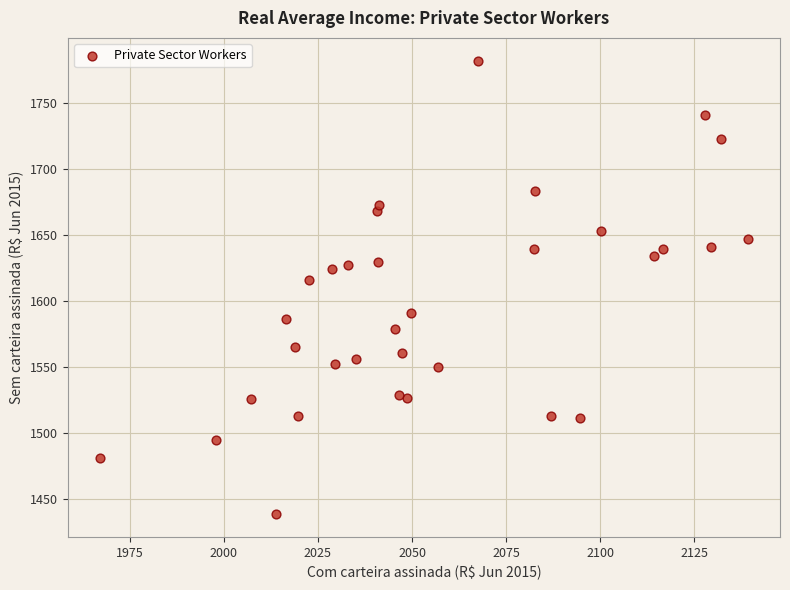

What Y value in the scatter plot is closest to 1610?

1616.2